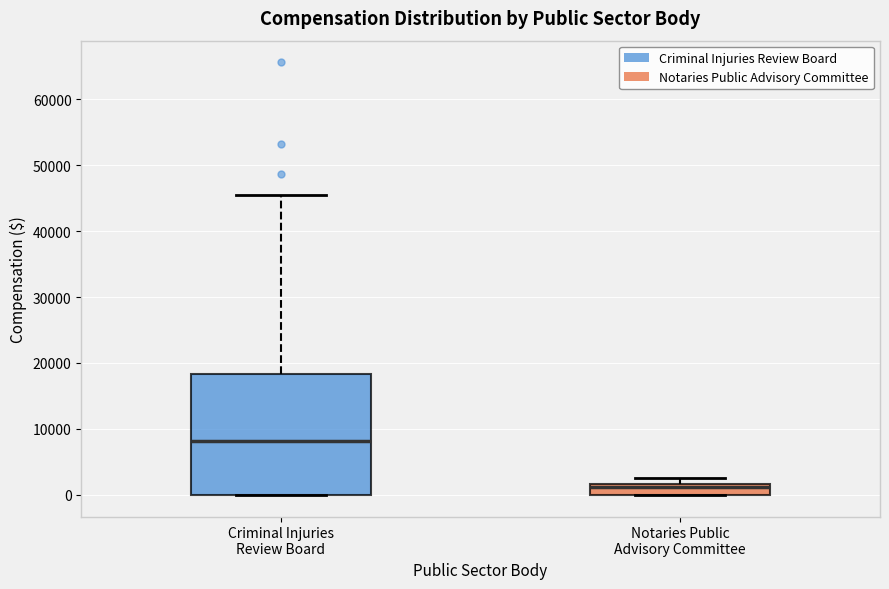

Reading left to right, transcribe this box plot: for each box, give where its median line is, the range the box spans, and where its two whiskers end, as read against the y-axis. The values are not printed on the chart, so give them approximately, as read against the axis.

Criminal Injuries Review Board: median 8000, box 0 to 18000, whiskers 0 to 45000
Notaries Public Advisory Committee: median 1000, box 0 to 2000, whiskers 0 to 3000